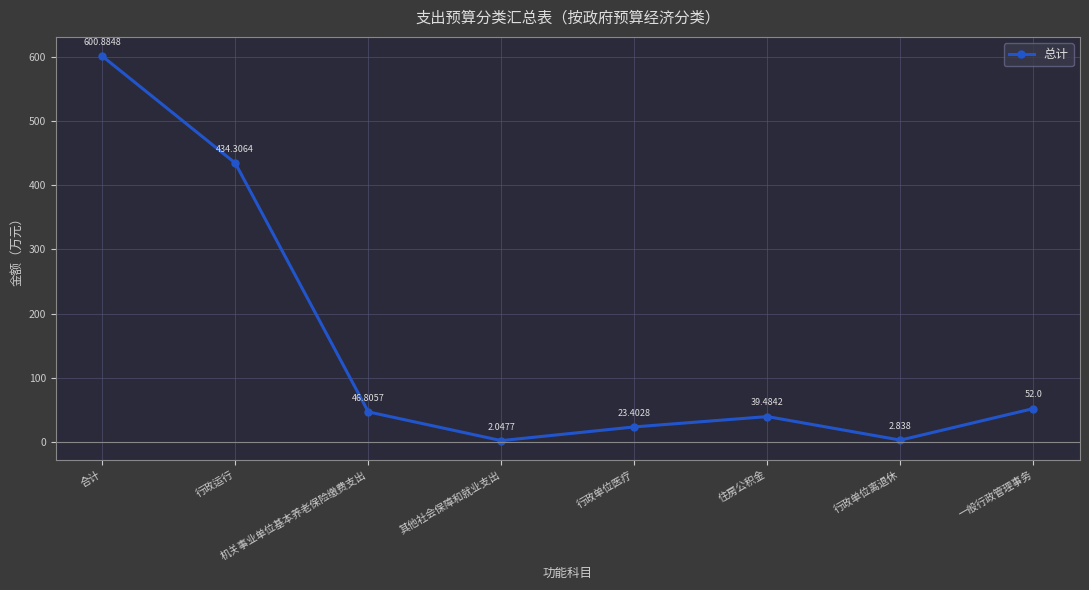

Does the chart have visible grid lines?

Yes